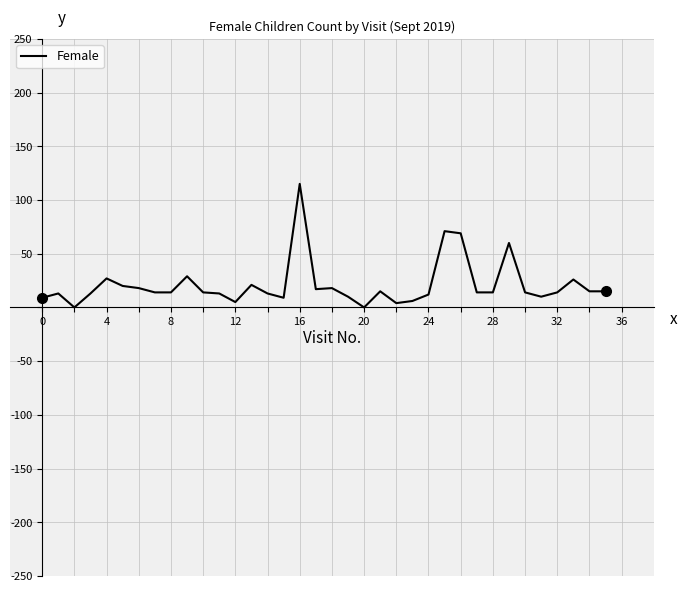

What is the maximum value shown in the chart?

115